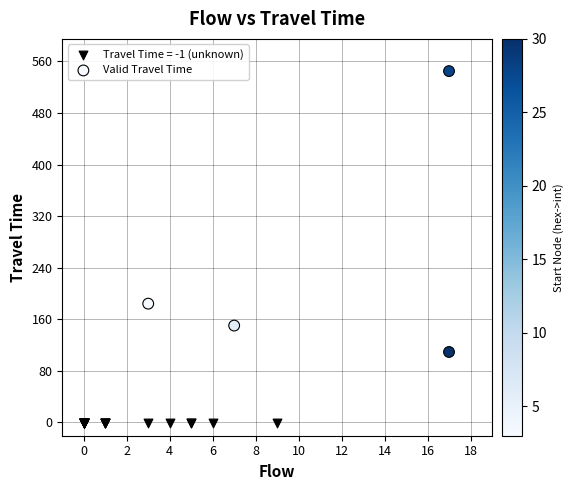

Which series reaches the minimum Y coordinate?

Travel Time = -1 (unknown)